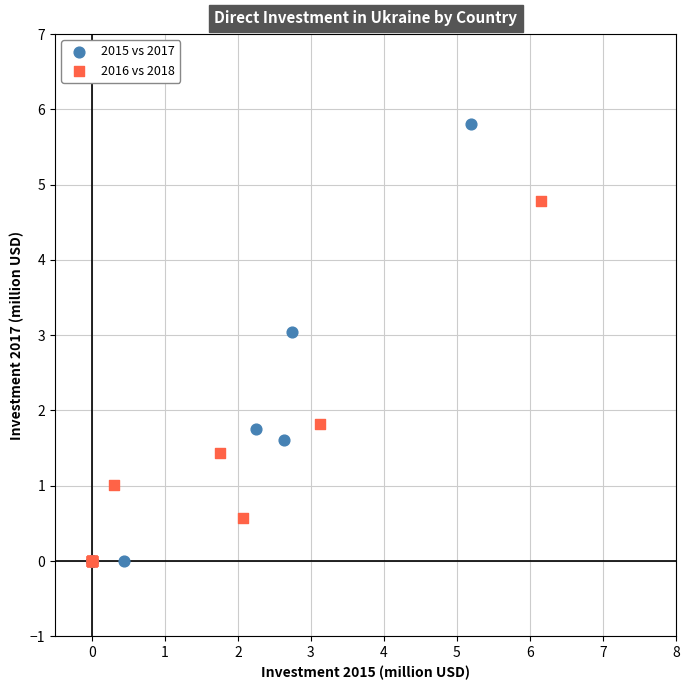

Which series reaches the maximum Y coordinate?

2015 vs 2017